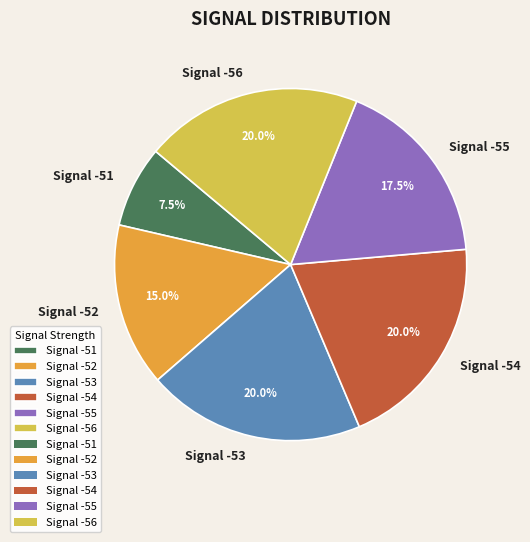

Which slice is the smallest?

Signal -51